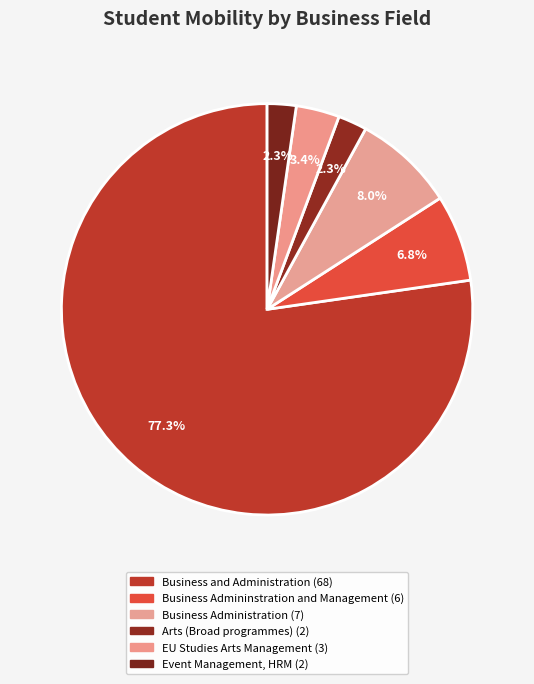

Count the number of slices in the pie.

6